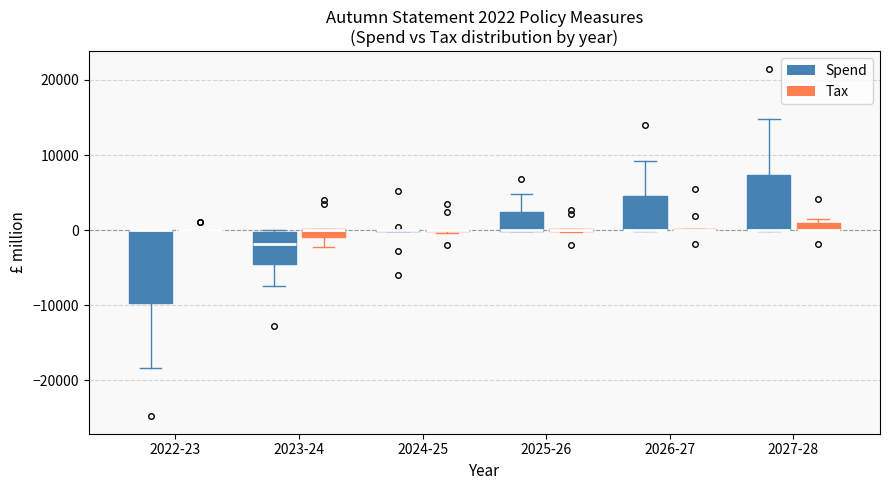

Comparing the boxes themselves (not the whiskers), which one is the tallest?

2022-23 (Spend)